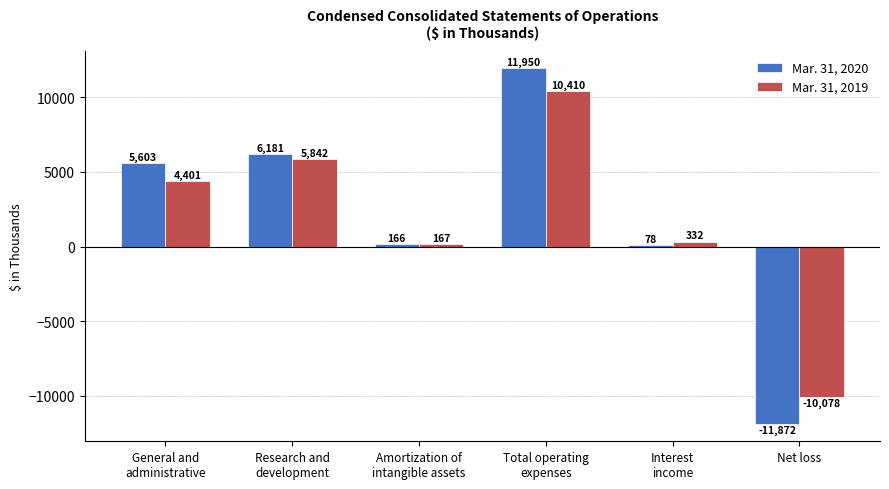

What is the sum of all Mar. 31, 2019 values?

11074